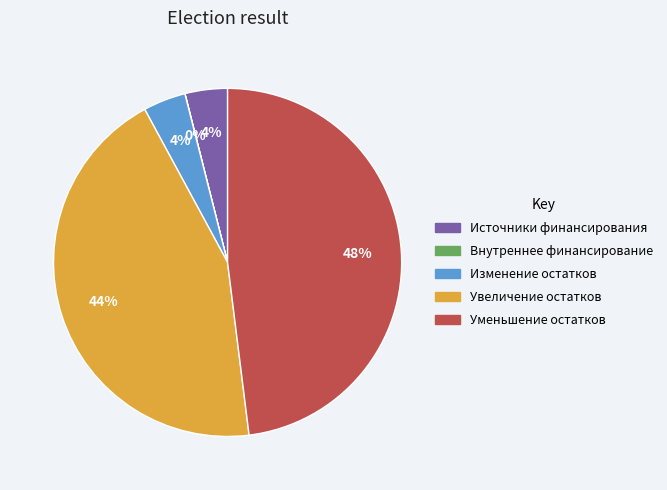

Which category has the biggest portion of the pie?

Уменьшение остатков